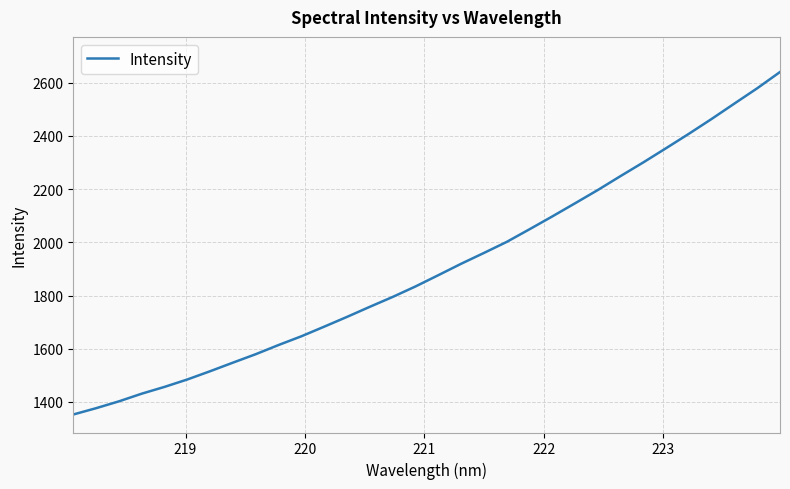

What is the maximum value shown in the chart?

2639.8